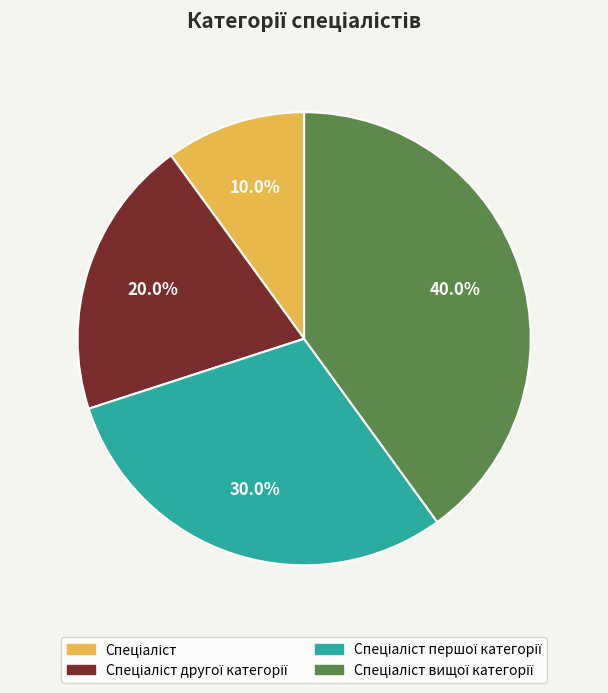

Does any single category account for the majority?

No